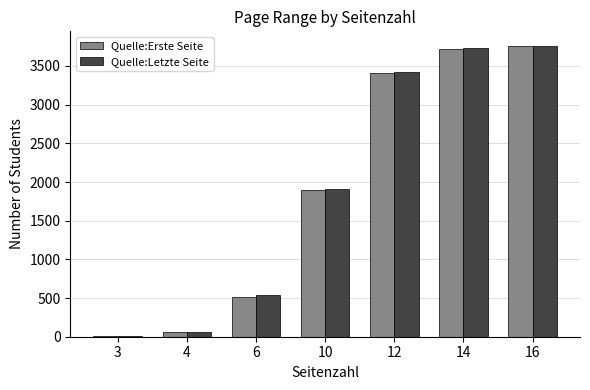

Count the number of data series in this chart.

2